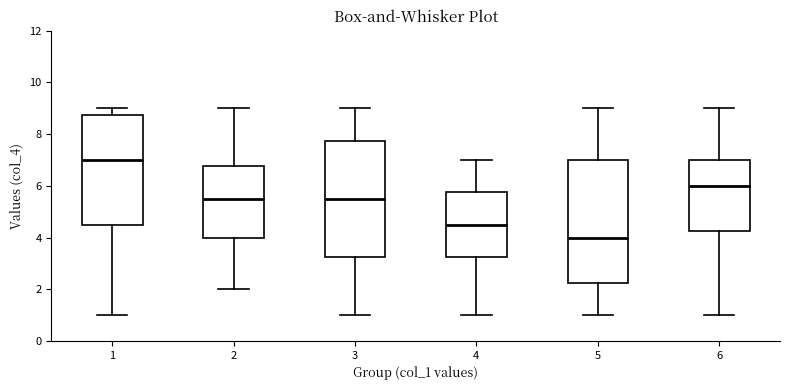

Reading left to right, read every box against the y-axis: the position of its median line, the range the box covers, and the ends of its whiskers. The values are not printed on the chart, so give them approximately, as read against the axis.

1: median 7.0, box 4.6 to 8.8, whiskers 1.0 to 9.0
2: median 5.6, box 4.0 to 6.8, whiskers 2.0 to 9.0
3: median 5.6, box 3.2 to 7.8, whiskers 1.0 to 9.0
4: median 4.6, box 3.2 to 5.8, whiskers 1.0 to 7.0
5: median 4.0, box 2.2 to 7.0, whiskers 1.0 to 9.0
6: median 6.0, box 4.2 to 7.0, whiskers 1.0 to 9.0